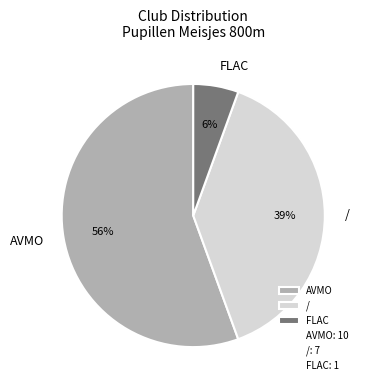

To the nearest percent, what portion does / represent?

39%